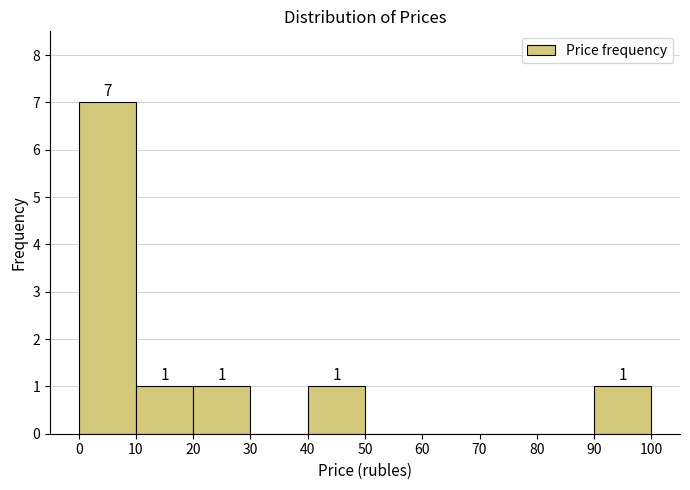

Over which range of the x-axis is the bar tallest?

0 to 10